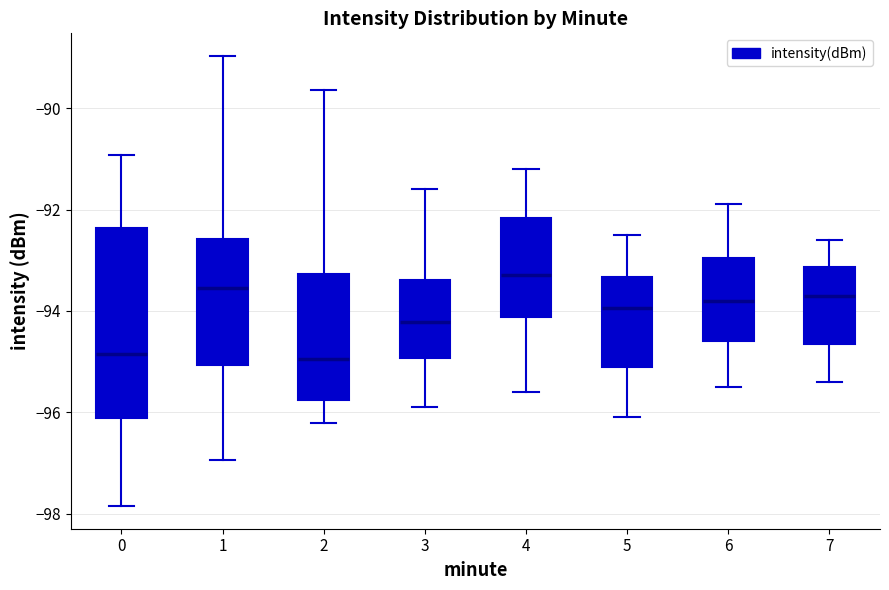

Which box is the tallest, from its lower edge to its upper edge?

0